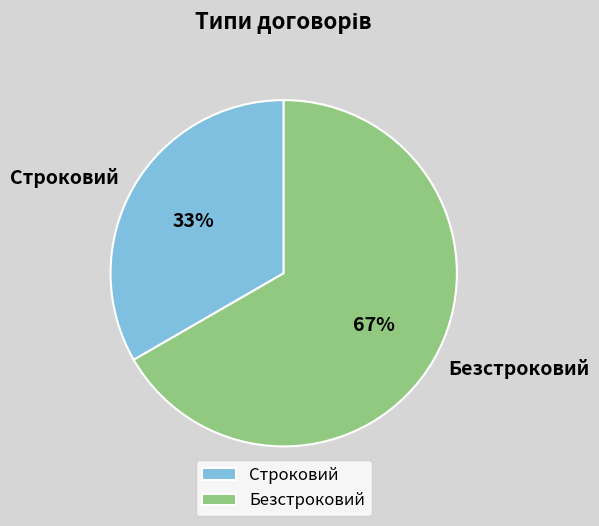

Approximately how many times larger is the value at Строковий compared to Безстроковий?

0.5